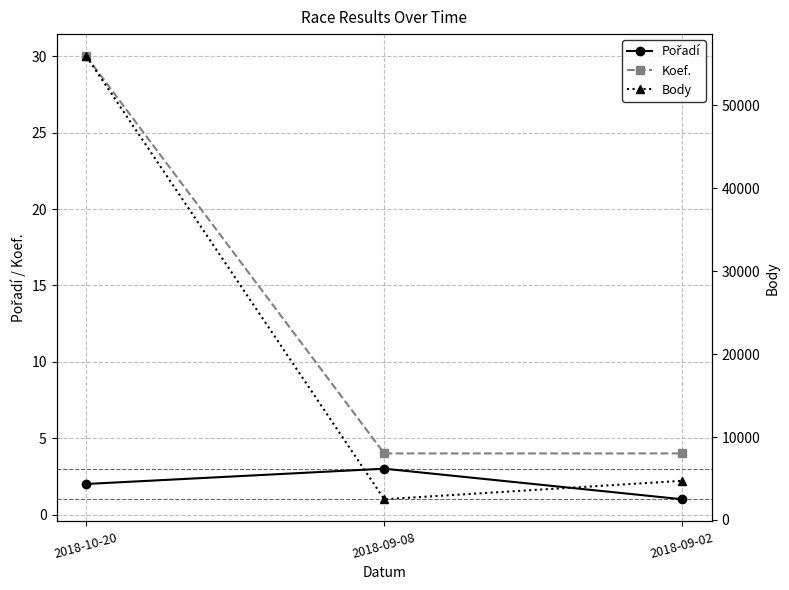

What is the label of the 2nd point from the left?

2018-09-08